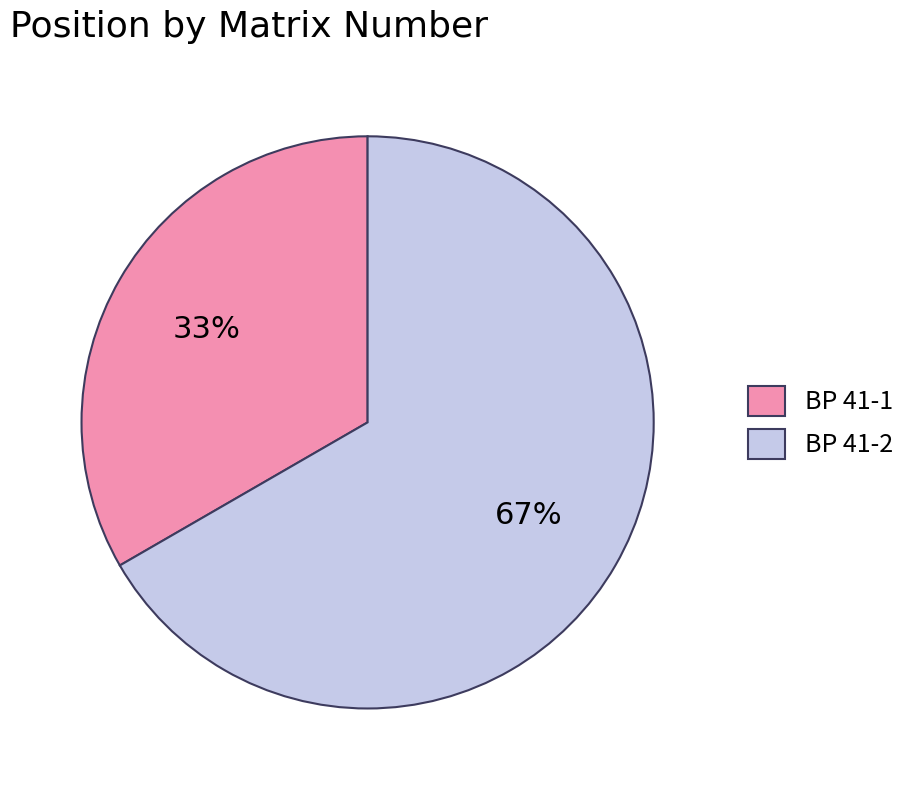

Do BP 41-1 and BP 41-2 together represent more than half of the pie?

Yes